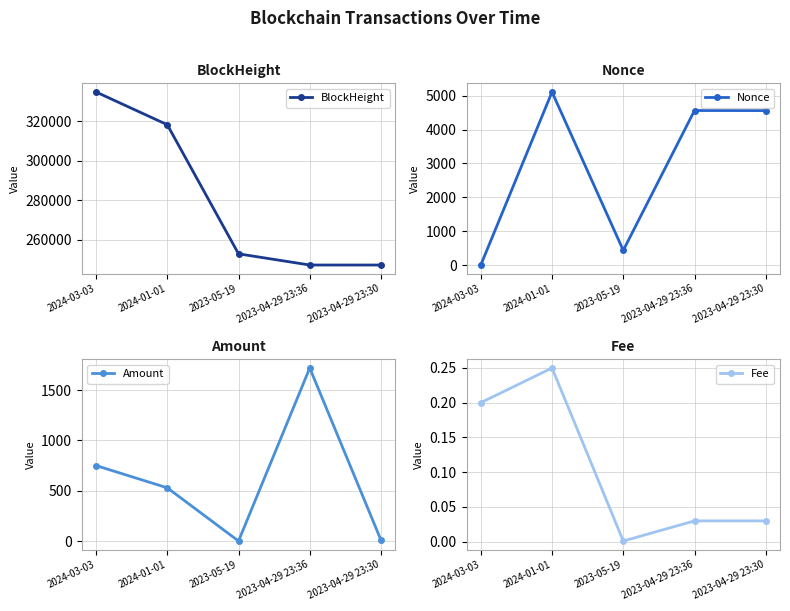

Which series has the largest total across all categories?

BlockHeight